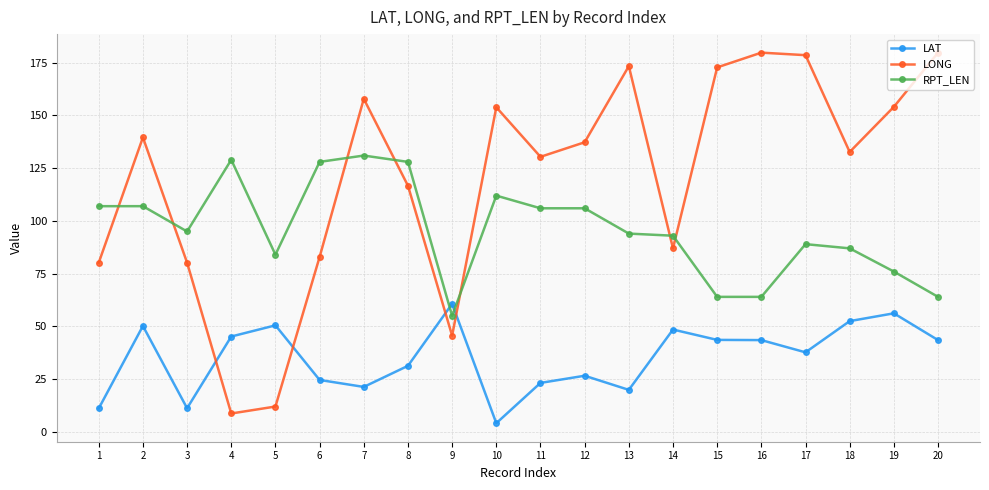

Which series has the largest total across all categories?

LONG